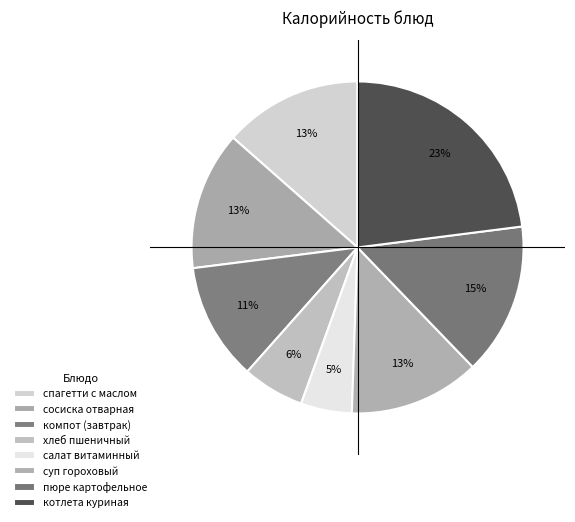

Which category has the smallest portion of the pie?

салат витаминный